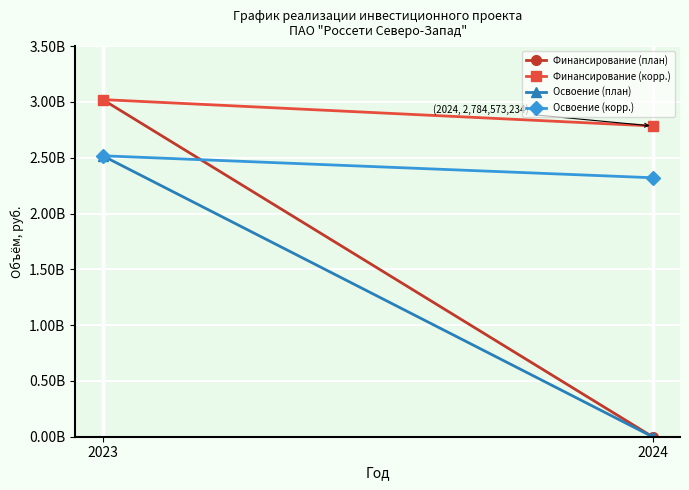

At 2024, list the series in order from smallest to largest.

Финансирование (план), Освоение (план), Освоение (корр.), Финансирование (корр.)